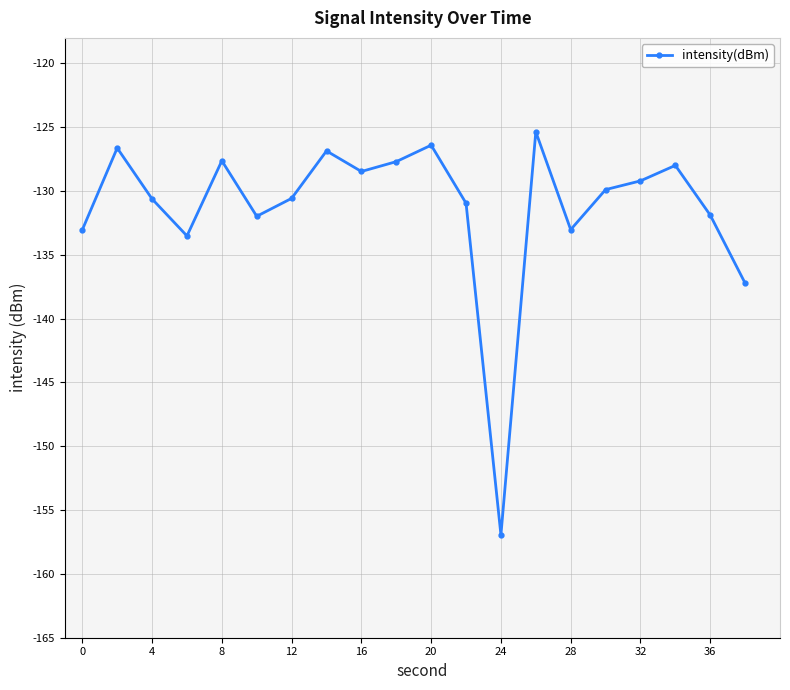

What is the maximum value shown in the chart?

-125.4